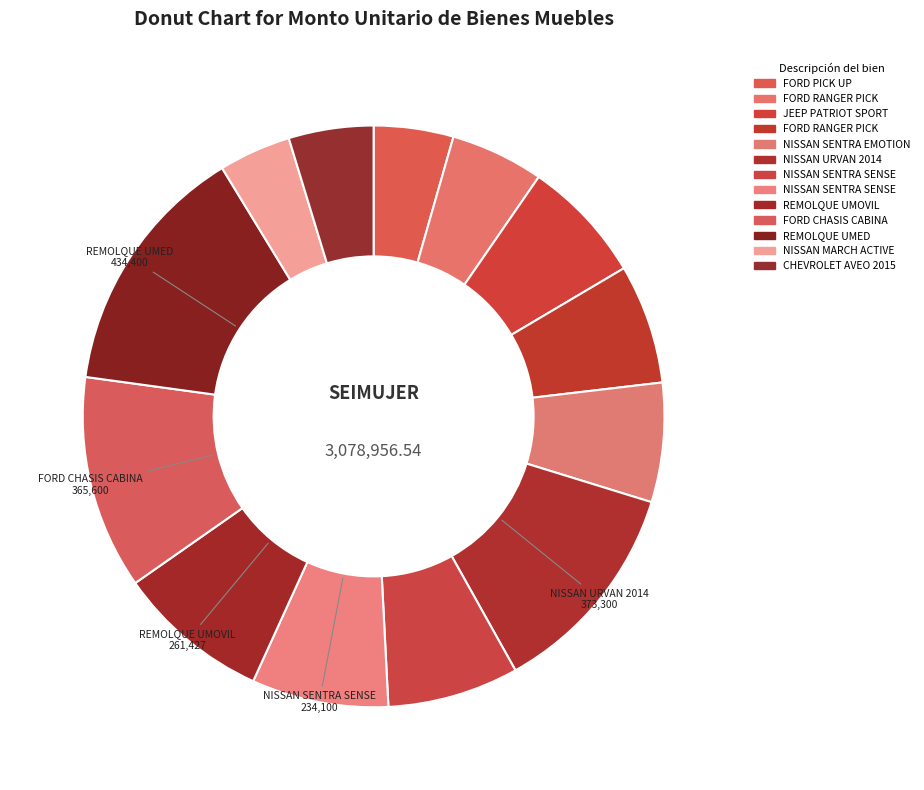

To the nearest percent, what is the difference between the largest and smallest slice percentages?

10%